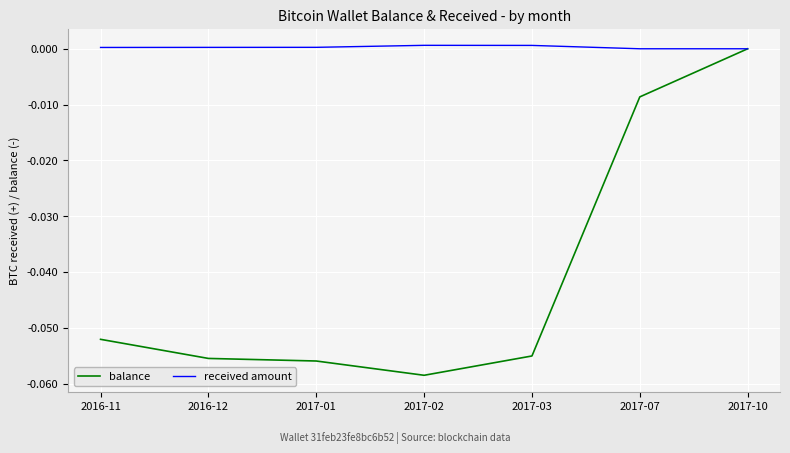

Which series has the largest range (max minus min)?

balance